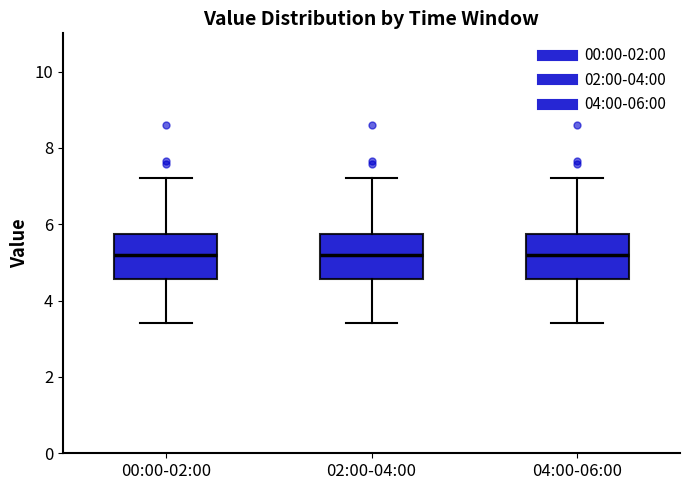

Reading left to right, read every box against the y-axis: the position of its median line, the range the box covers, and the ends of its whiskers. The values are not printed on the chart, so give them approximately, as read against the axis.

00:00-02:00: median 5.2, box 4.6 to 5.8, whiskers 3.4 to 7.2
02:00-04:00: median 5.2, box 4.6 to 5.8, whiskers 3.4 to 7.2
04:00-06:00: median 5.2, box 4.6 to 5.8, whiskers 3.4 to 7.2